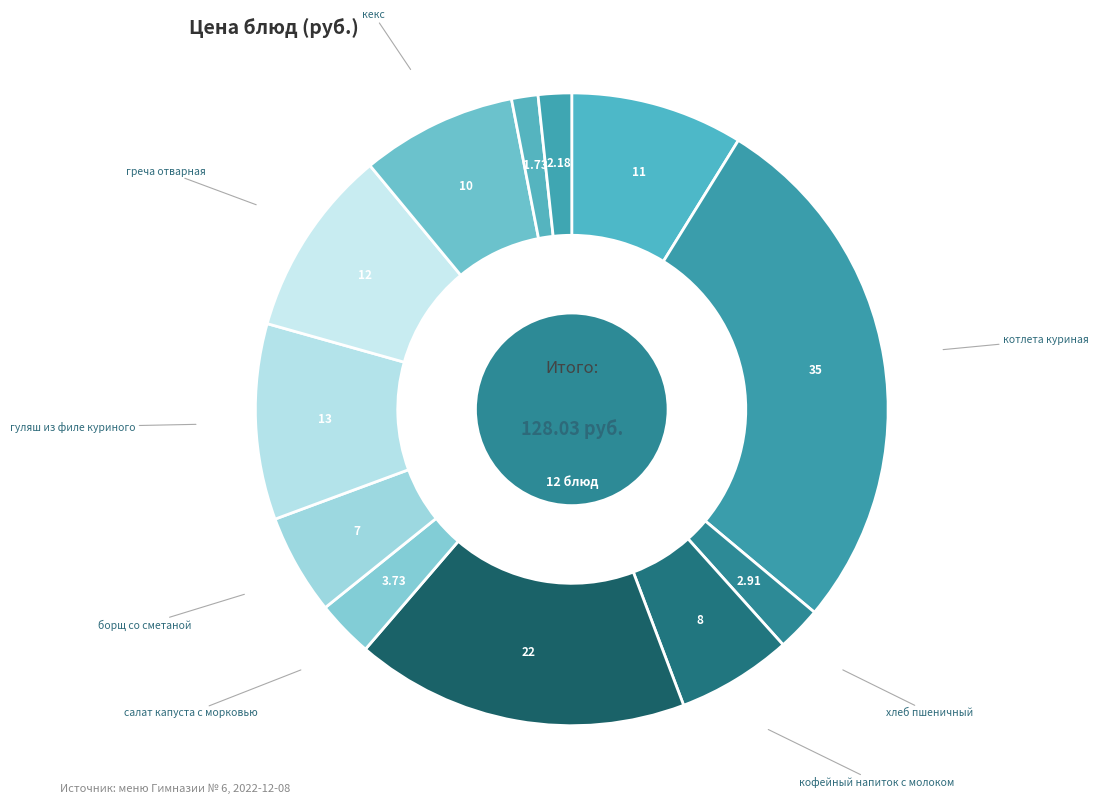

What is the largest slice in the pie chart?

котлета куриная